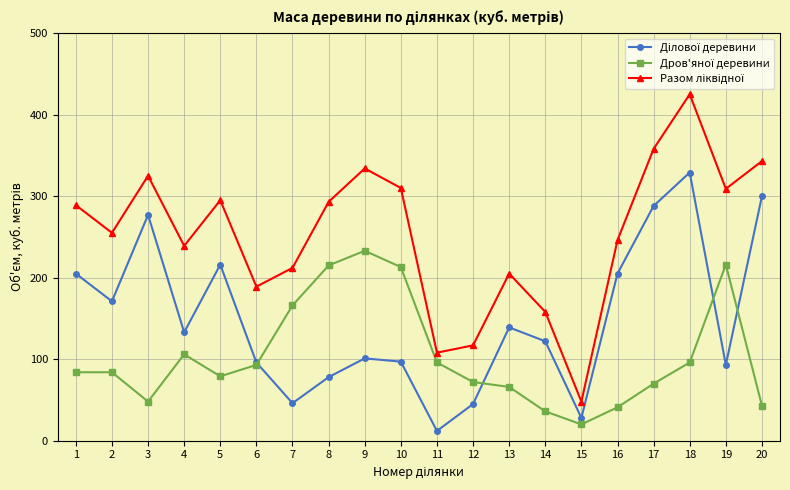

At which category is the sum across all series the highest?

18